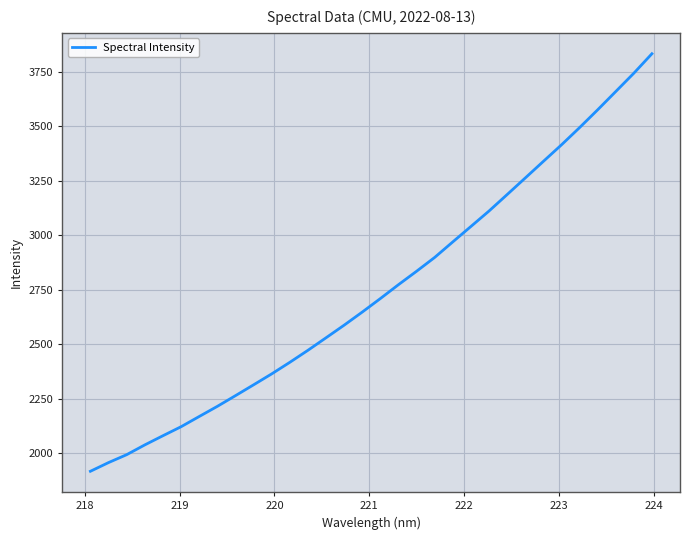

Count the number of categories in the chart.

32